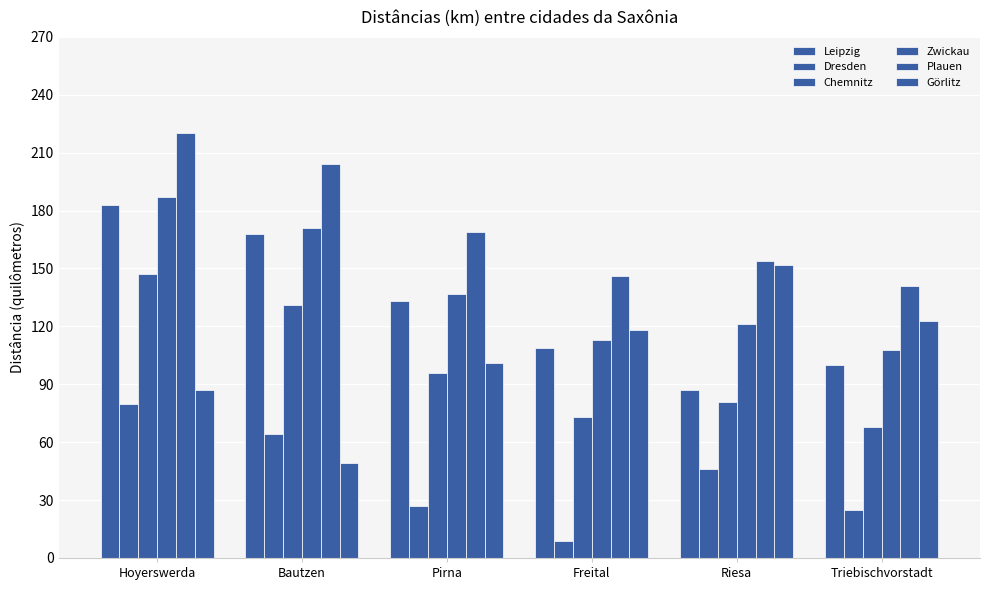

True or false: Dresden has a value of 18 at Bautzen.

False